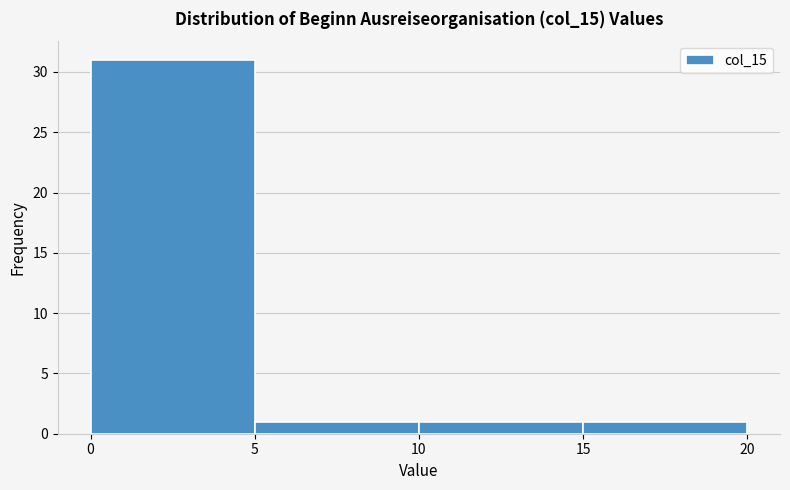

Reading left to right, transcribe this chart: for each bar, give the range it covers on the x-axis and its height. The values are not printed on the chart, so give them approximately, as read against the axis.

0 to 5: 31
5 to 10: 1
10 to 15: 1
15 to 20: 1